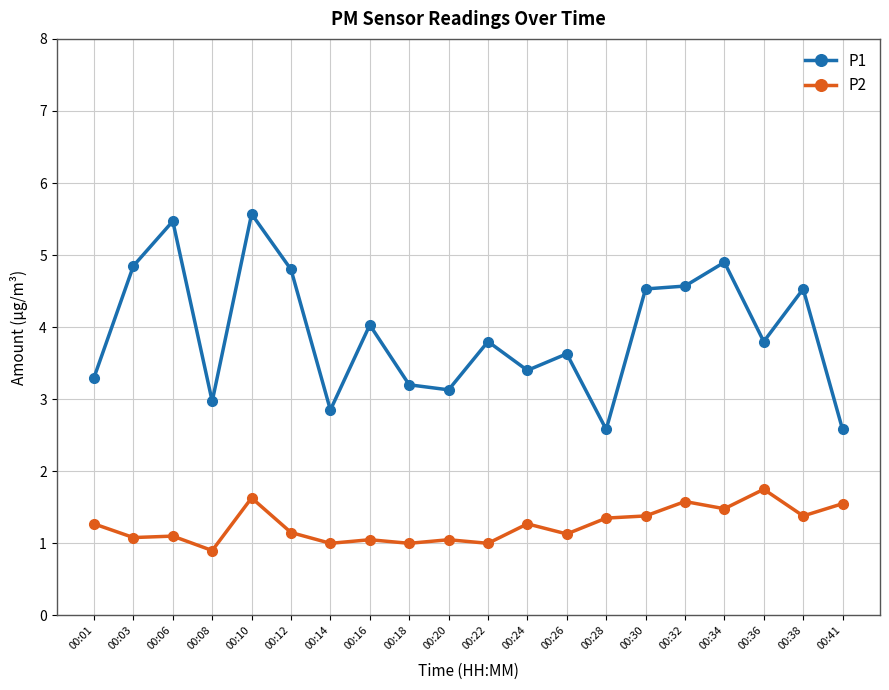

What is the difference between the second highest and second lowest values in the P1 series?

2.9